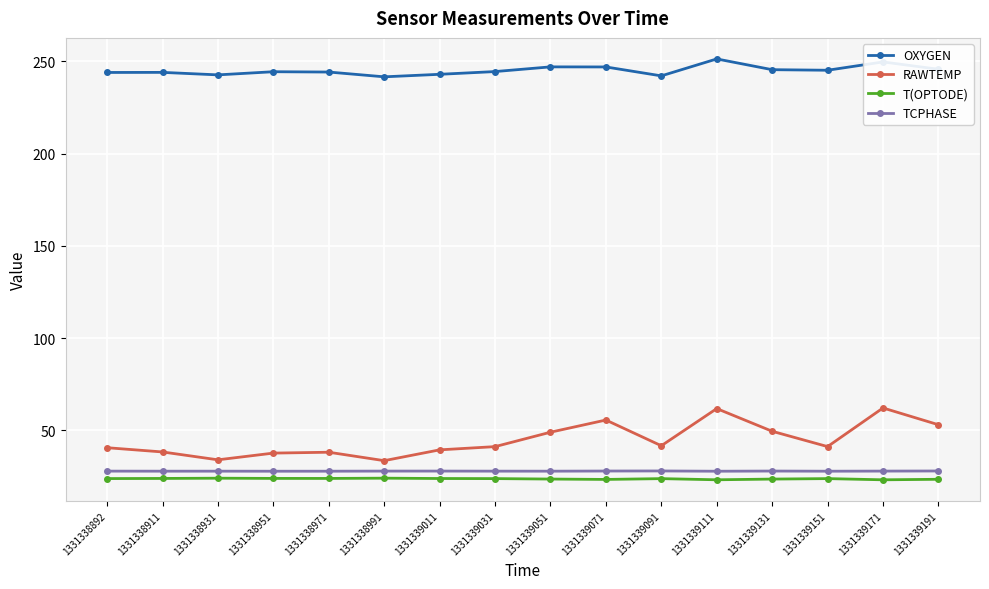

The value of OXYGEN at 1331338971 is 244.2. True or false?

True